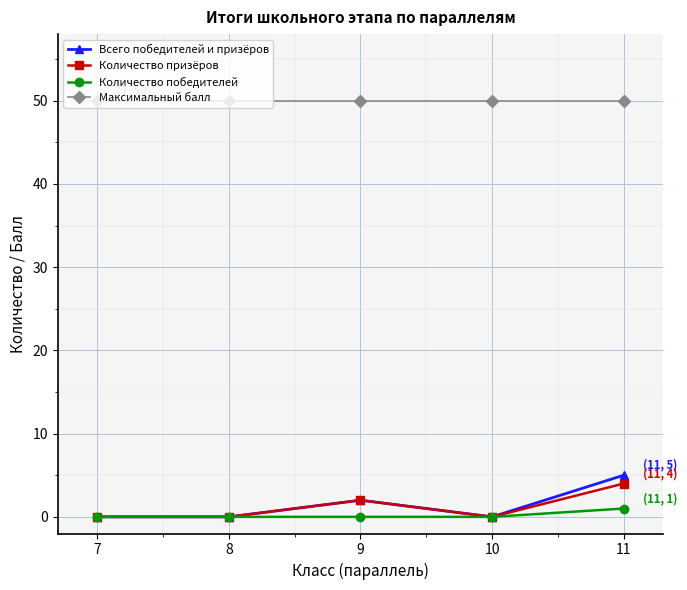

What is the spread (max minus min) of values at 8?

50